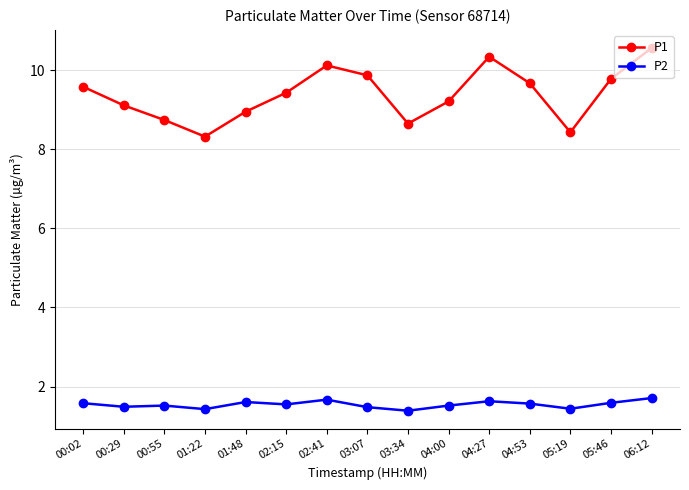

What is the difference between the highest and lowest values at 00:02?

8.0